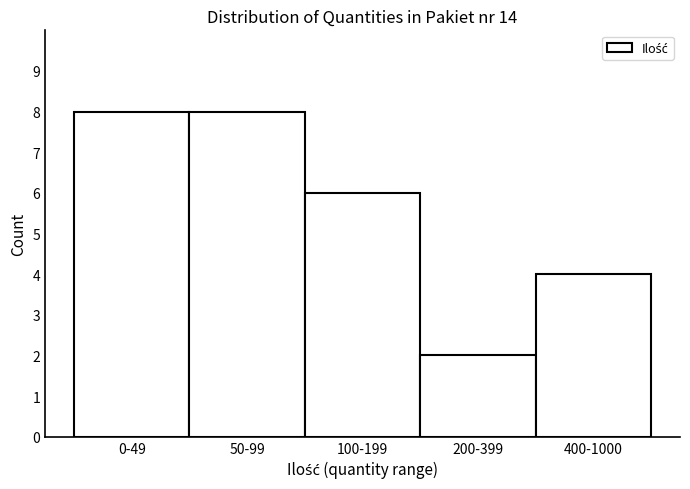

Reading left to right, what are all the values shown in this chart?

0-49=8	50-99=8	100-199=6	200-399=2	400-1000=4